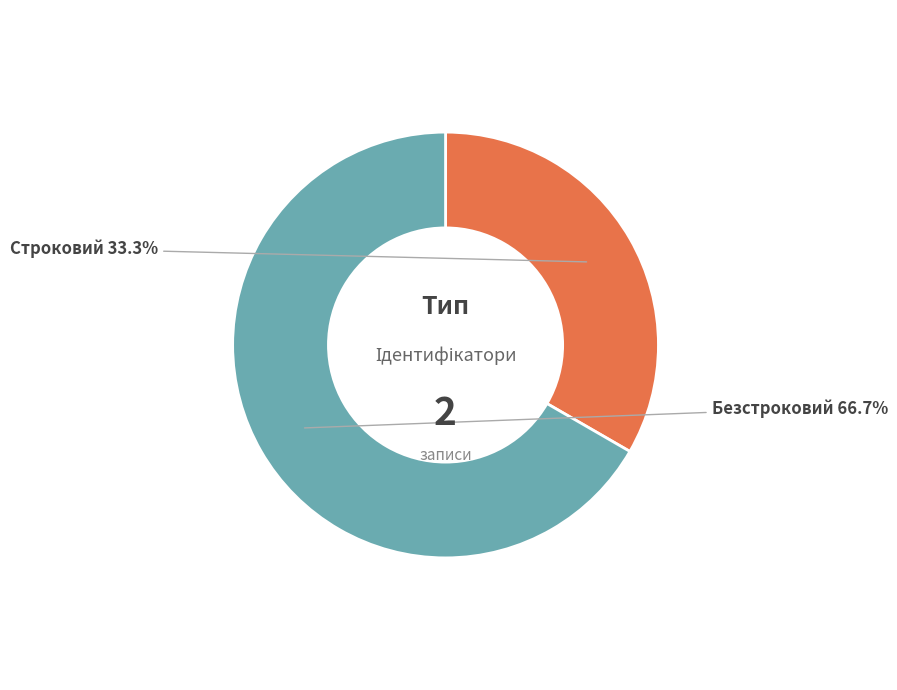

Does any single category account for the majority?

Yes